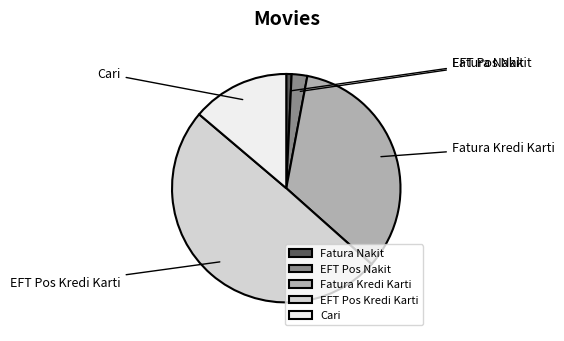

Between Cari and Fatura Kredi Karti, which is larger?

Fatura Kredi Karti